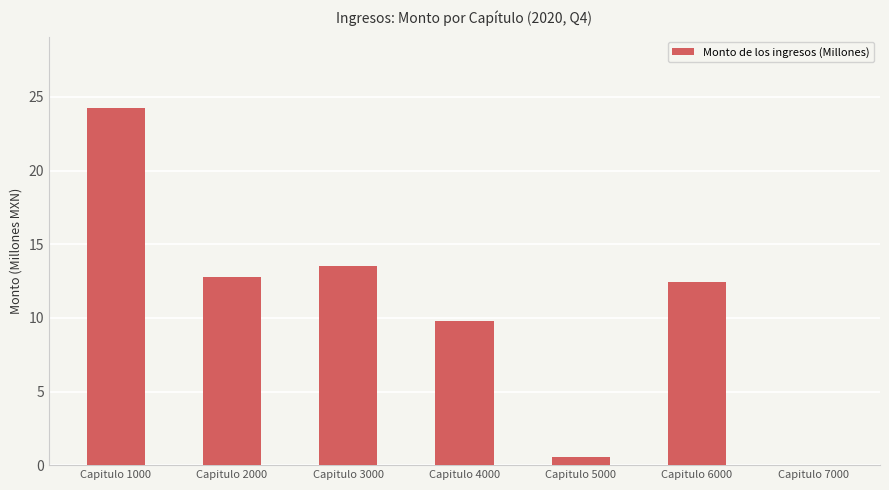

Between Capitulo 1000 and Capitulo 5000, which is larger?

Capitulo 1000